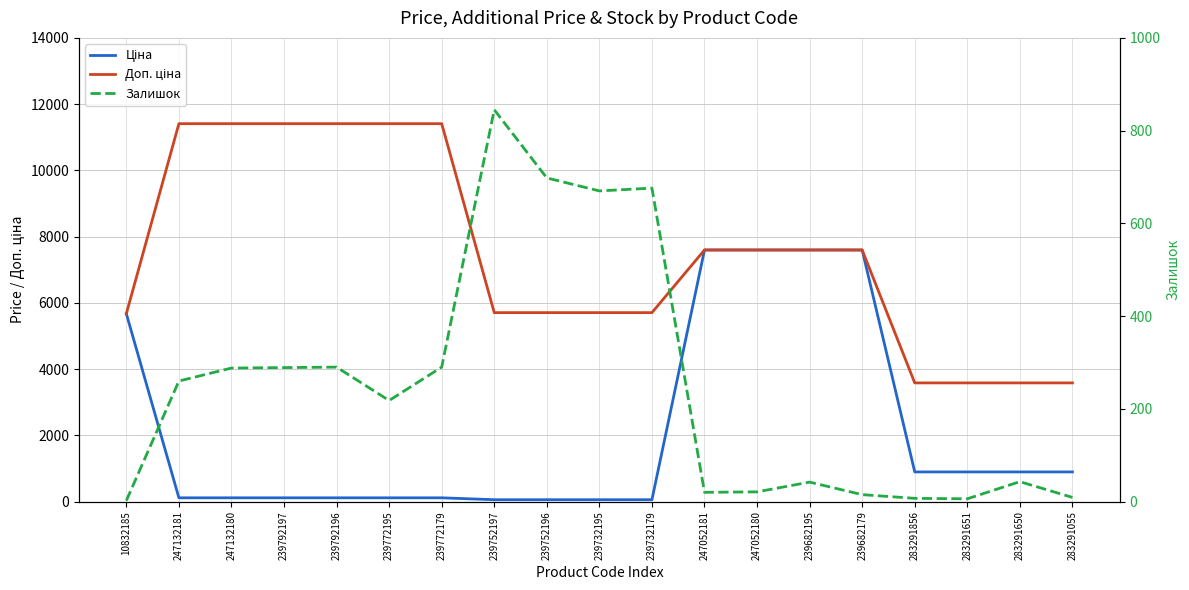

What is the minimum value for Доп. ціна?

3583.6